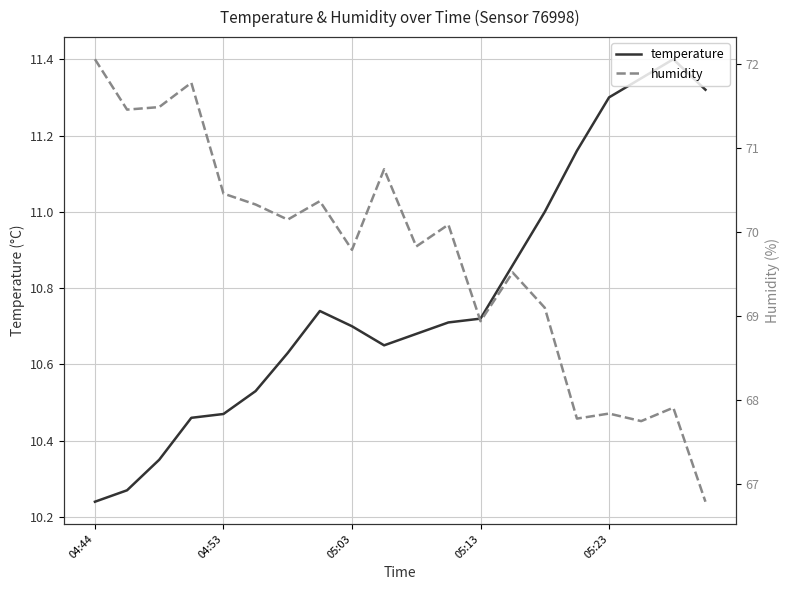

True or false: temperature and humidity cross at least once.

False